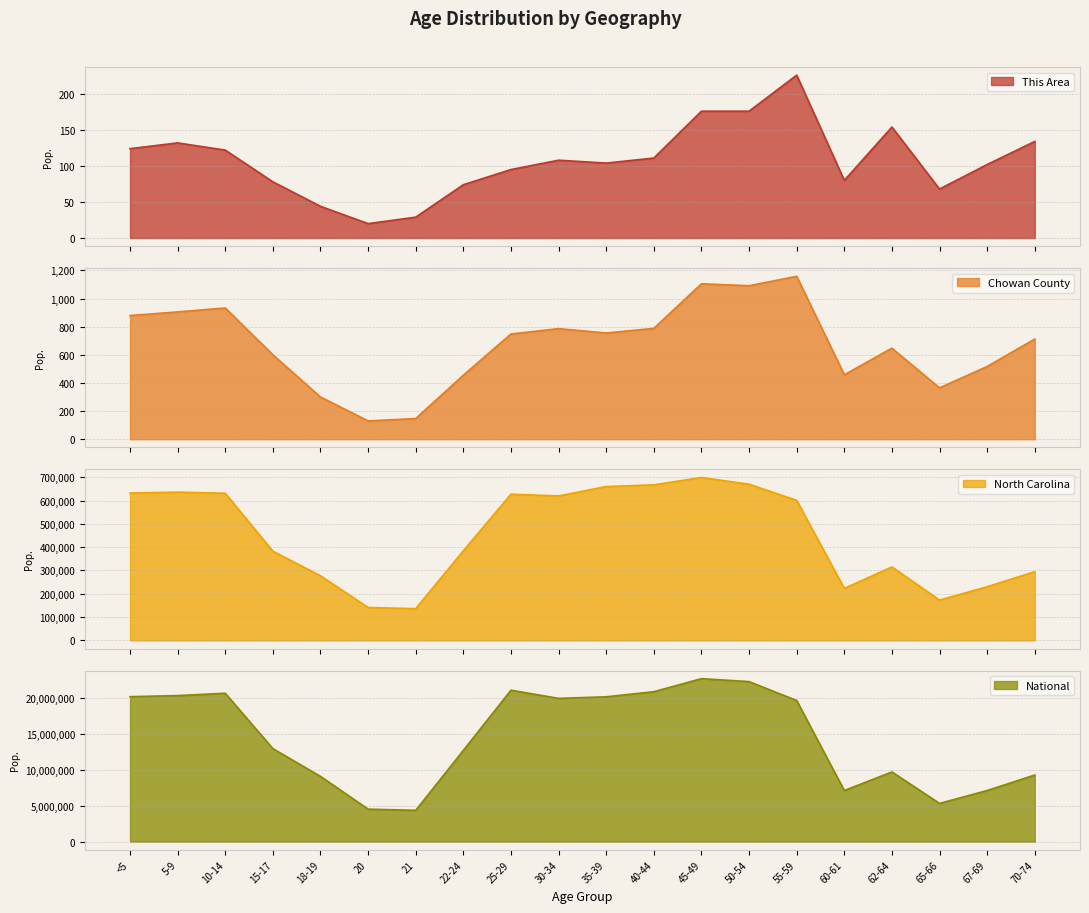

The value of National at 10-14 is 20677194. True or false?

True